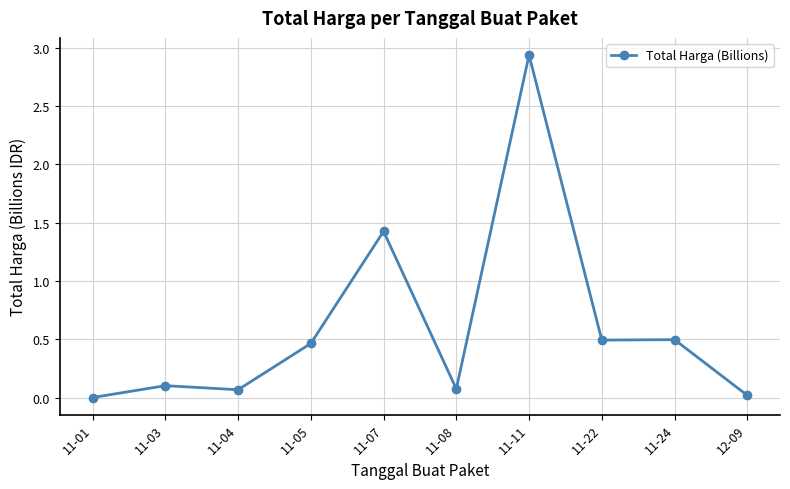

Which category has the highest value across all series?

11-11